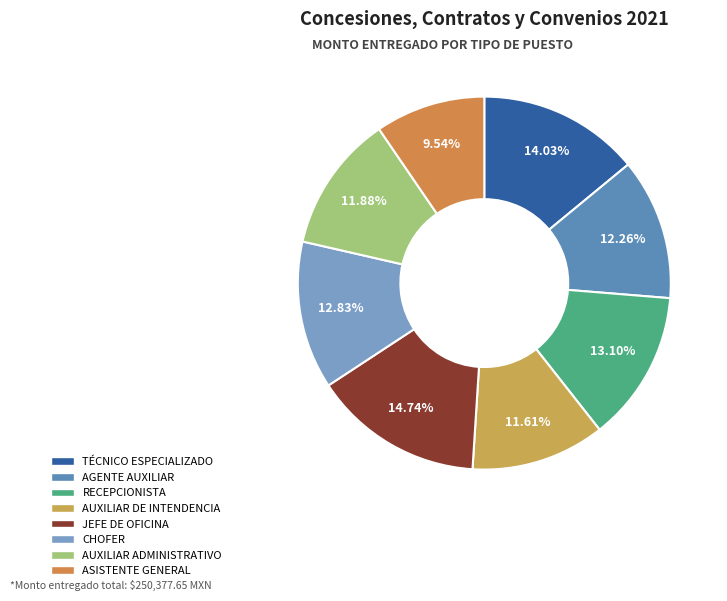

Is it true that JEFE DE OFICINA is 20% of the pie?

False